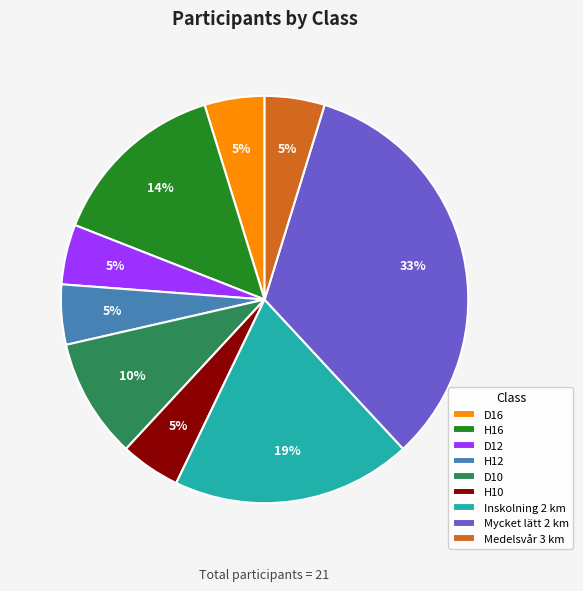

Which has a higher value, Mycket lätt 2 km or D10?

Mycket lätt 2 km